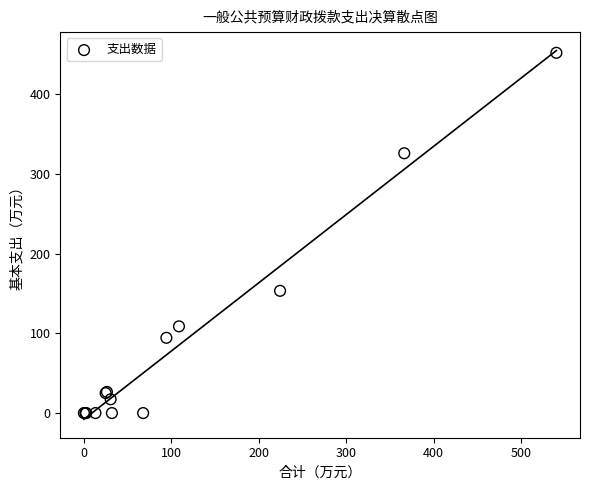

What Y value in the scatter plot is closest to 226?

153.5